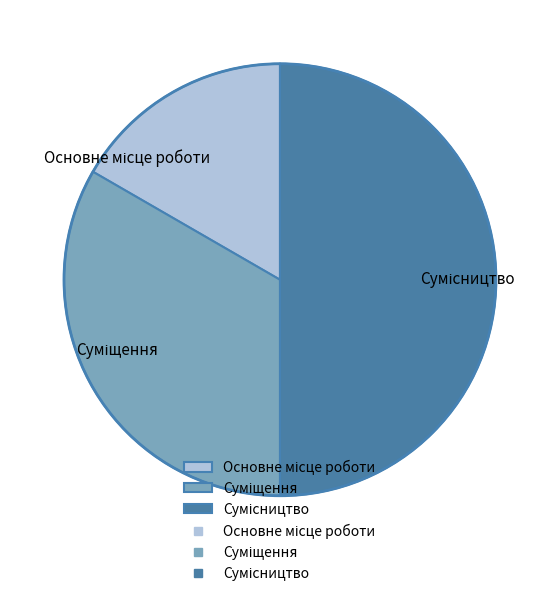

How many slices are in this pie chart?

3